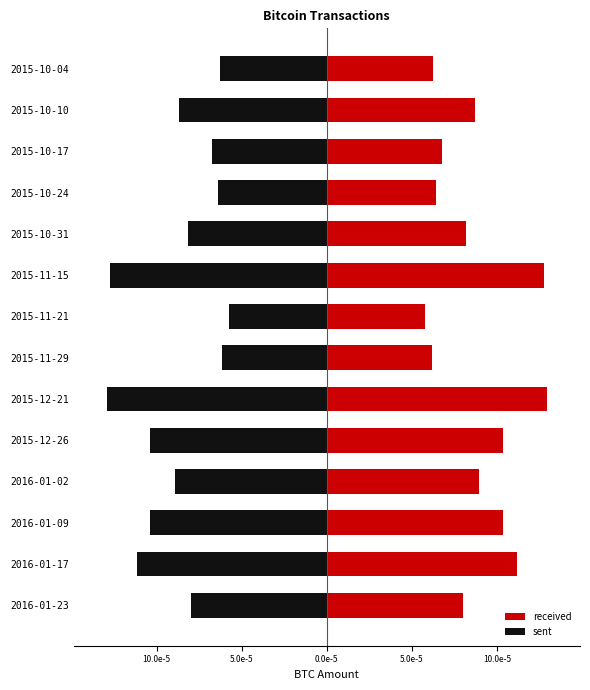

Which series has the widest spread of values?

received